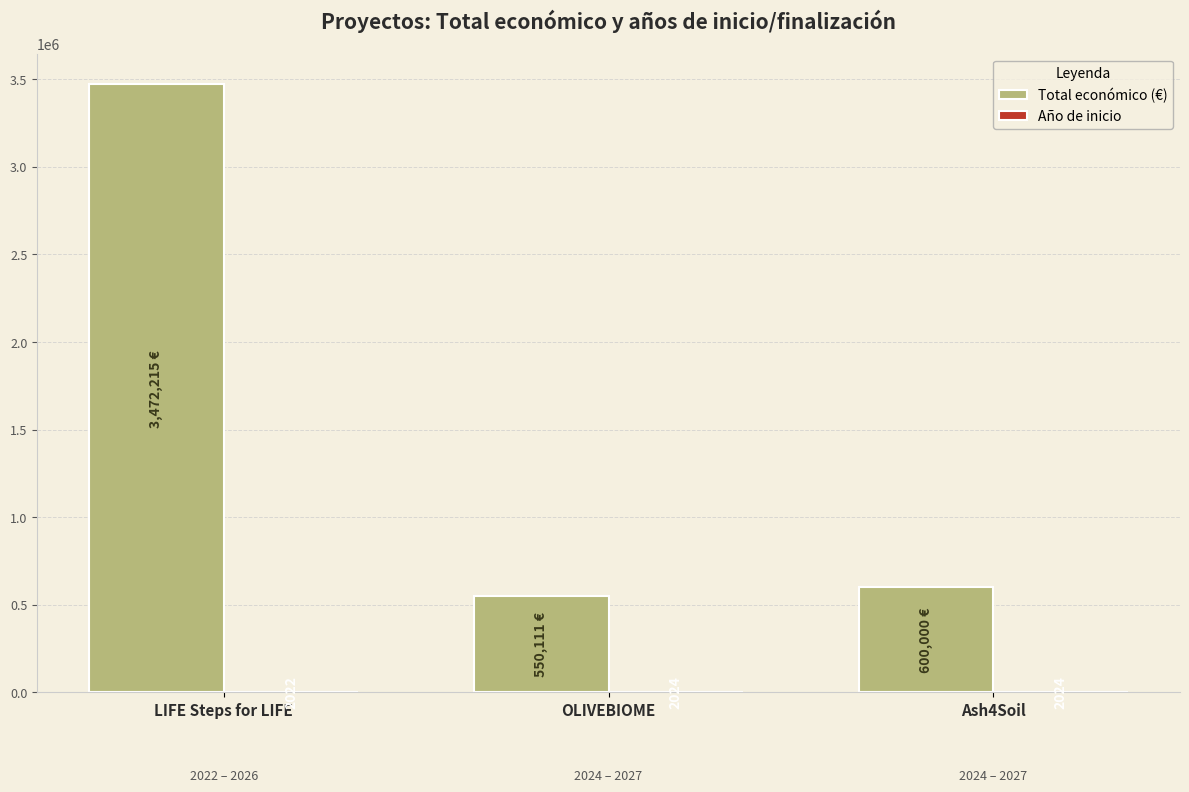

Is it true that Total económico (€) equals 600000 at Ash4Soil?

True